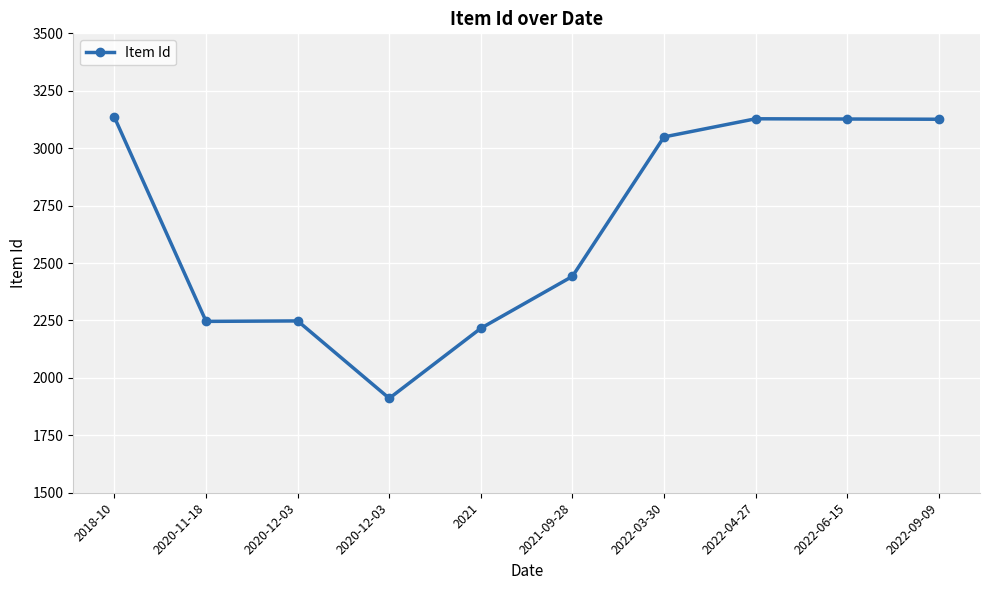

What is the maximum value shown in the chart?

3134